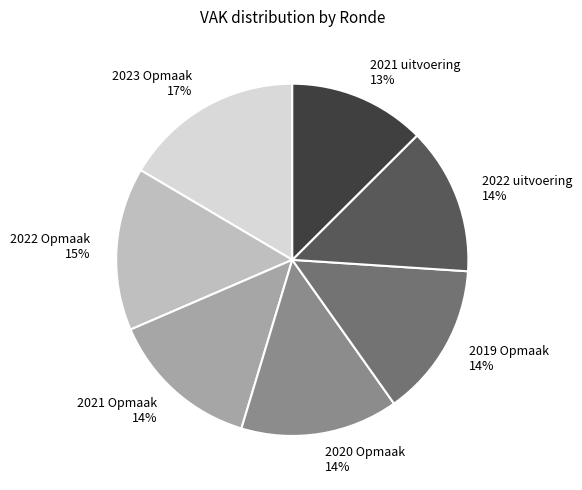

To the nearest percent, what is the average slice percentage?

14%